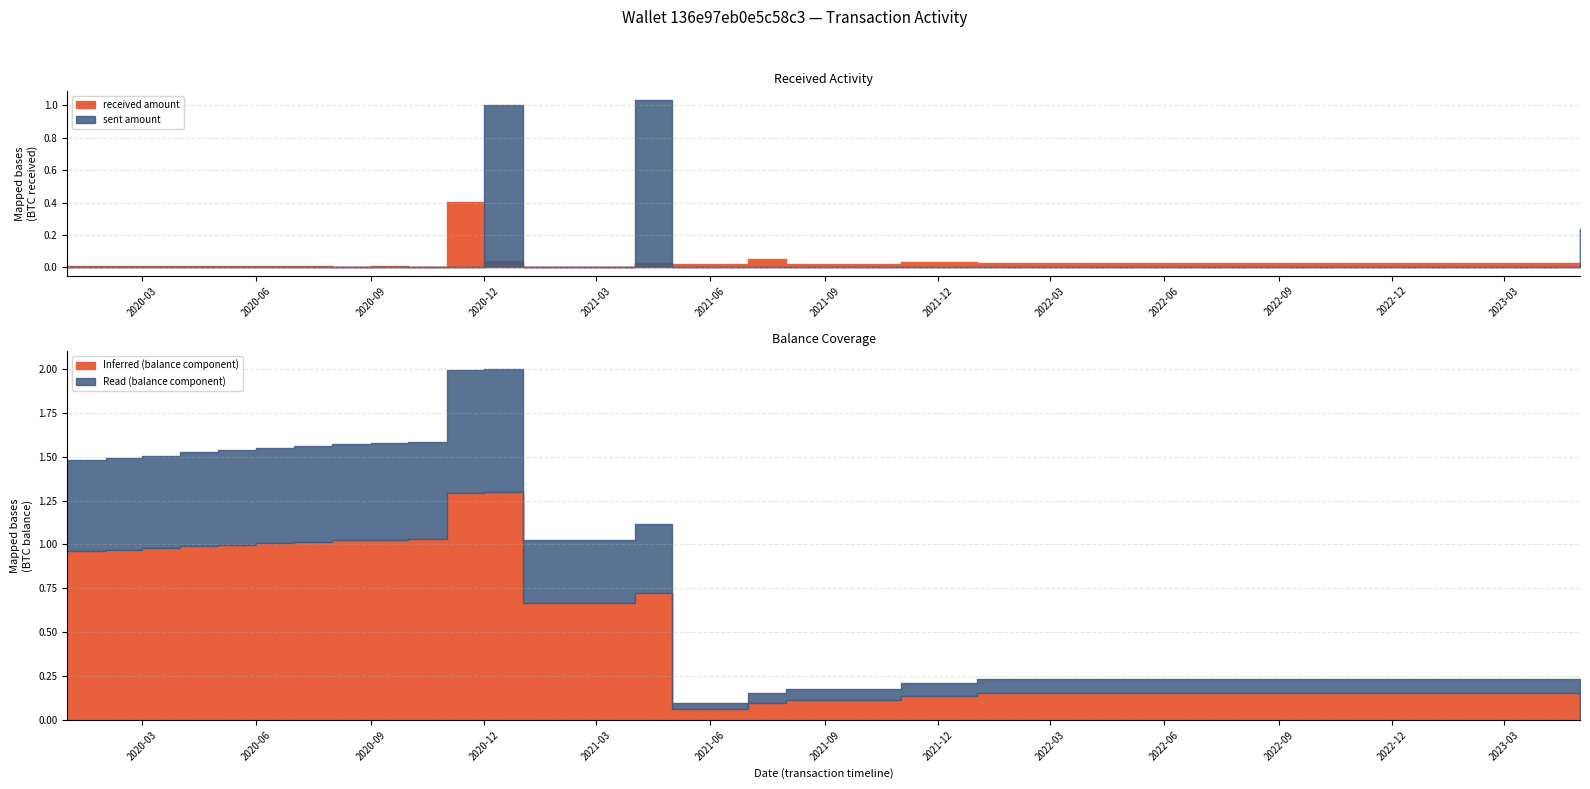

What is the label of the 12th point from the right?

2020-09-01